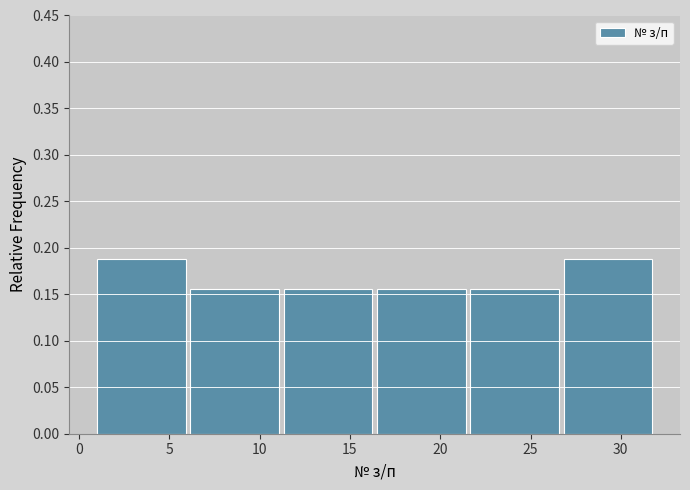

Reading left to right, list every bar in this chart as the range it spans on the x-axis followed by its height. Neither the bar edges nor the heights are printed on the chart, so give them approximately, as read against the axes.

1.0 to 6.0: 0.190
6.0 to 11.5: 0.155
11.5 to 16.5: 0.155
16.5 to 21.5: 0.155
21.5 to 27.0: 0.155
27.0 to 32.0: 0.190